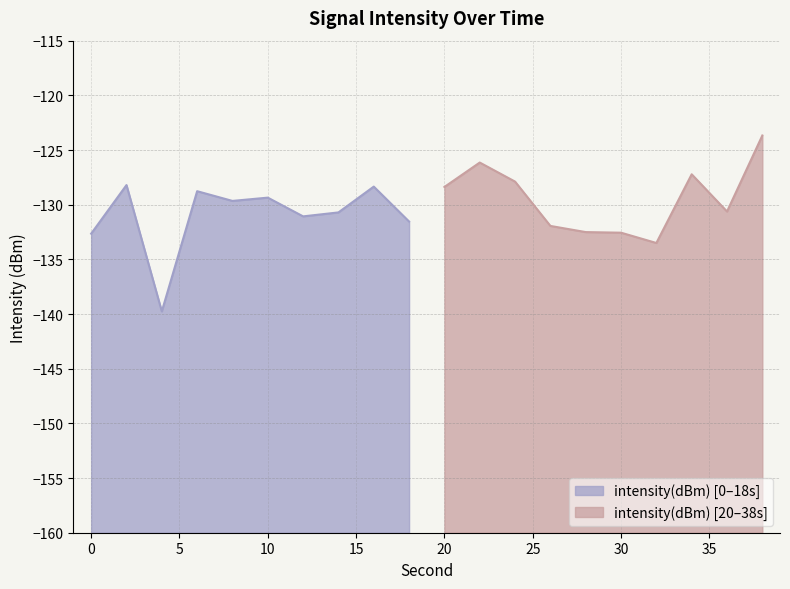

What is the difference between the second highest and minimum values?

13.6